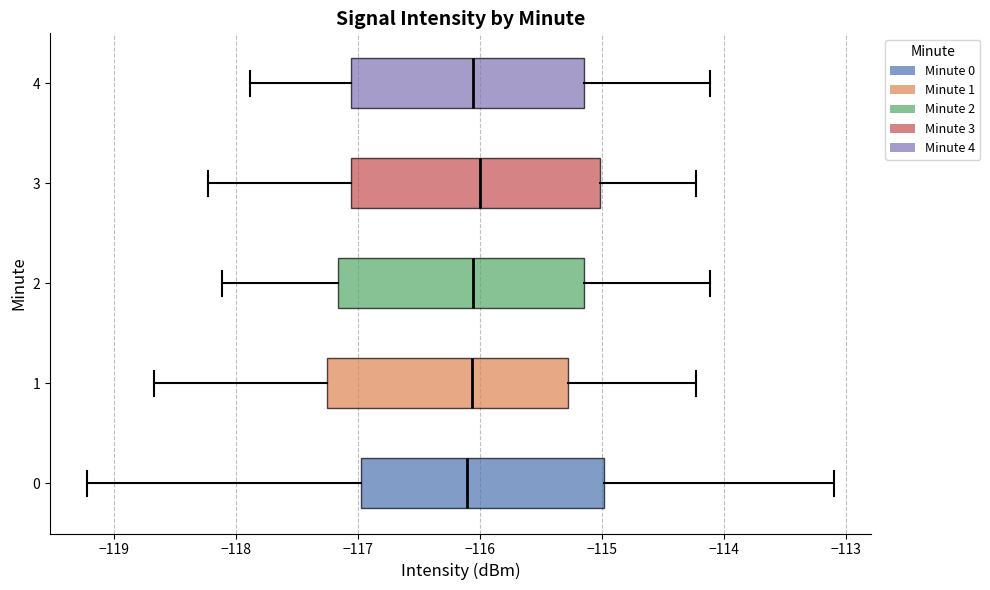

Reading bottom to top, transcribe this box plot: for each box, give where its median line is, the range the box spans, and where its two whiskers end, as read against the x-axis. The values are not printed on the chart, so give them approximately, as read against the axis.

0: median -116.1, box -117.0 to -115.0, whiskers -119.2 to -113.1
1: median -116.1, box -117.3 to -115.3, whiskers -118.7 to -114.2
2: median -116.1, box -117.2 to -115.1, whiskers -118.1 to -114.1
3: median -116.0, box -117.1 to -115.0, whiskers -118.2 to -114.2
4: median -116.1, box -117.1 to -115.1, whiskers -117.9 to -114.1